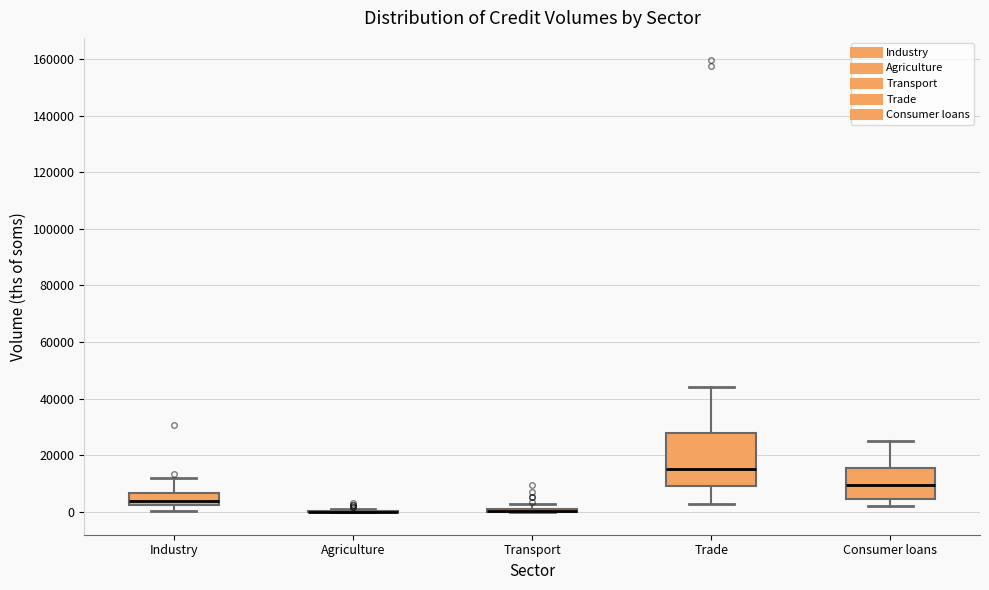

Which box is the tallest, from its lower edge to its upper edge?

Trade